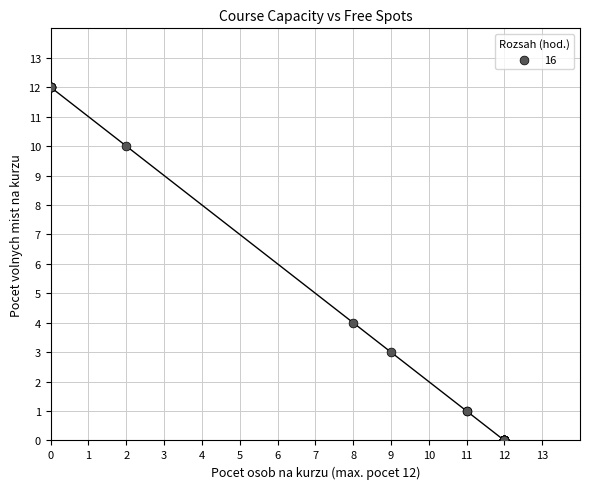

What Y value in the scatter plot is closest to 6?

4